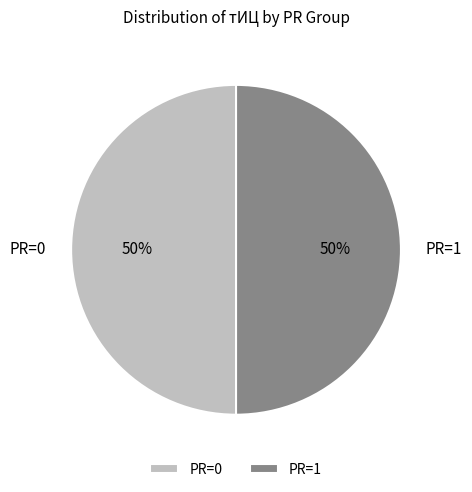

Do PR=1 and PR=0 together represent more than half of the pie?

Yes